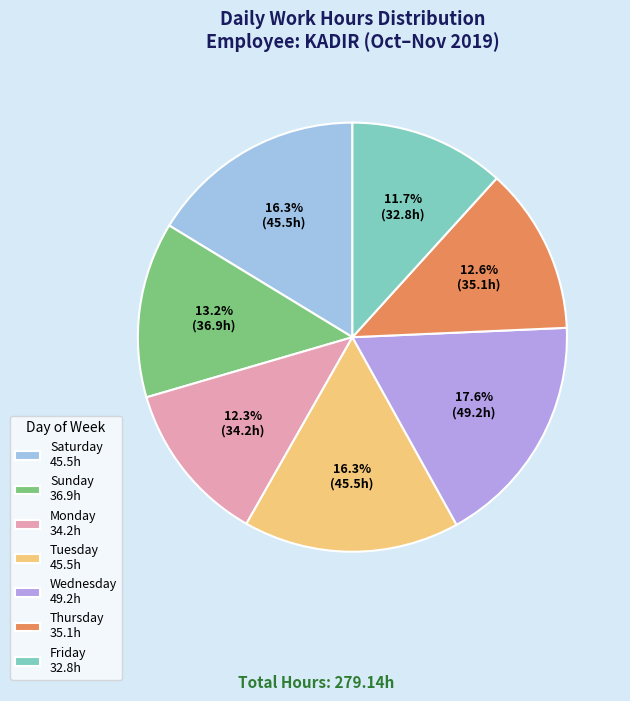

Is the sum of Monday 34.2h and Tuesday 45.5h greater than half?

No